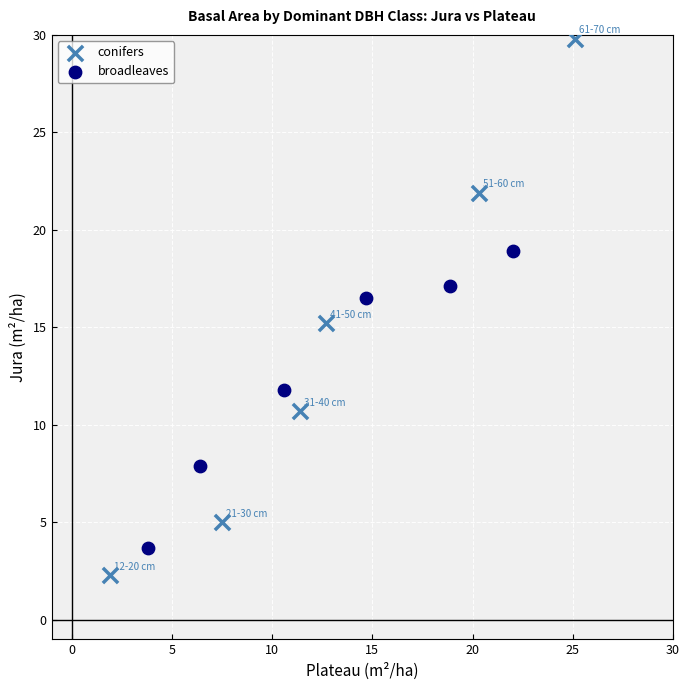

Which series reaches the maximum Y coordinate?

conifers